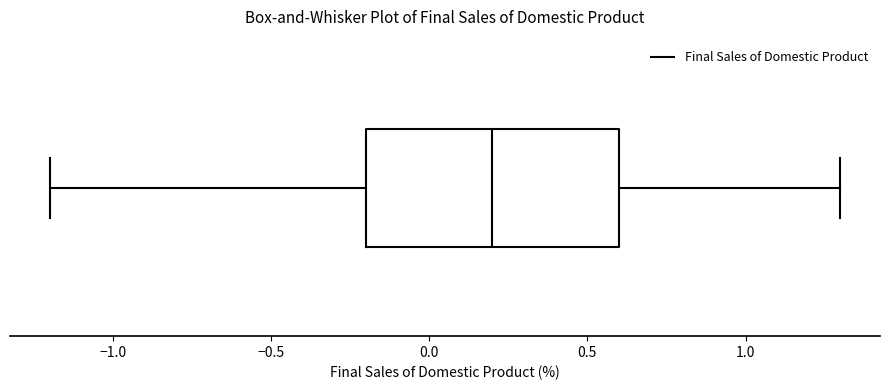

Where does the right whisker of the box end on the x-axis? The values are not printed on the chart, so give them approximately, as read against the axis.

1.3